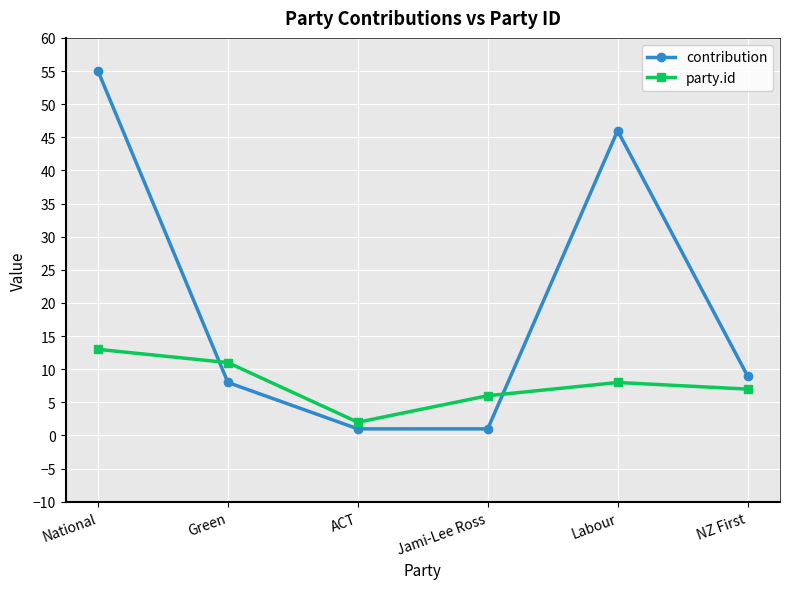

True or false: contribution has a value of 16 at National.

False